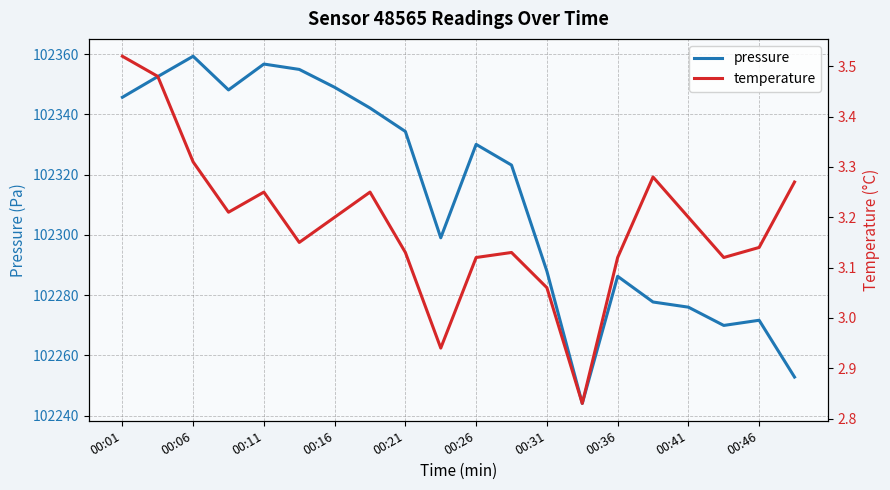

What is the maximum value for pressure?

102359.3